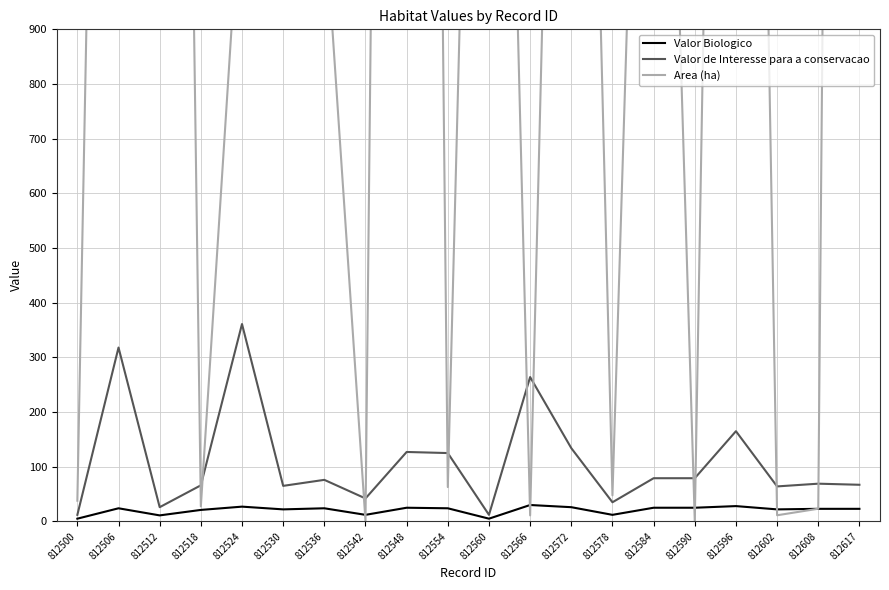

Is it true that Area (ha) equals 798.7 at 812506?

False